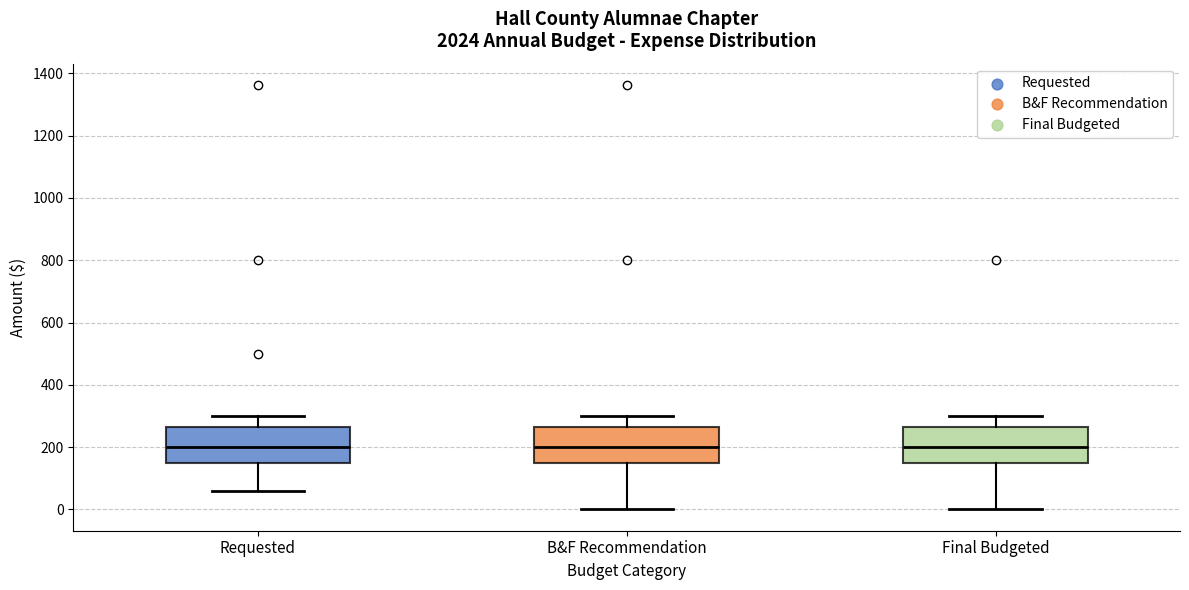

Where is the lower edge of the box for B&F Recommendation on the y-axis? The values are not printed on the chart, so give them approximately, as read against the axis.

140